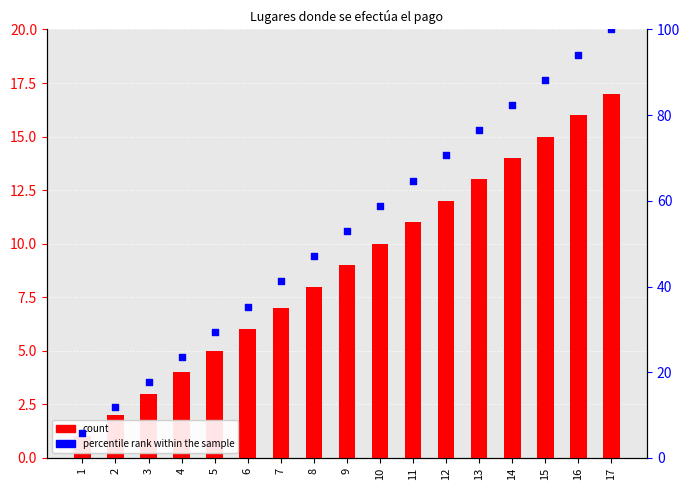

Which series has the largest Y range (max minus min)?

percentile rank within the sample